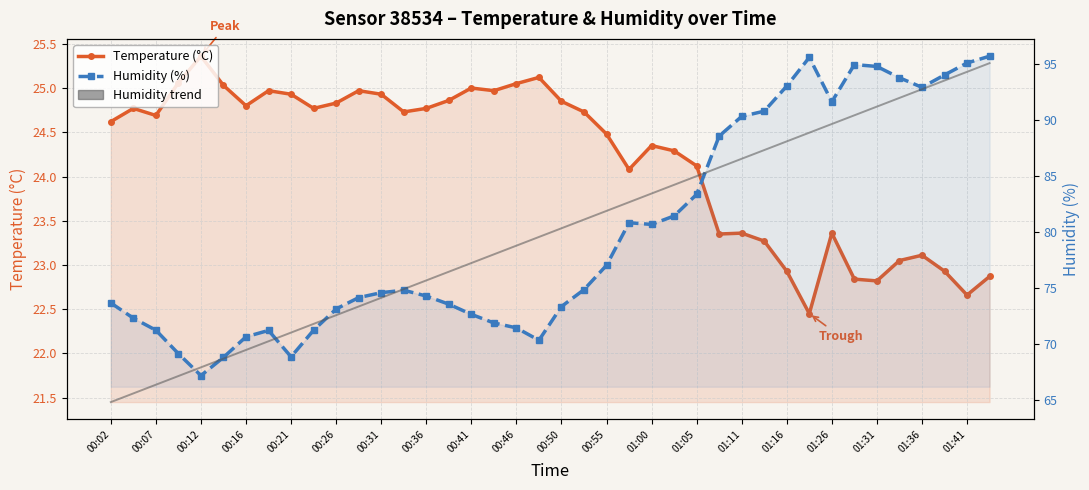

The Temperature (°C) series shows 5.0 at 01:16. True or false?

False